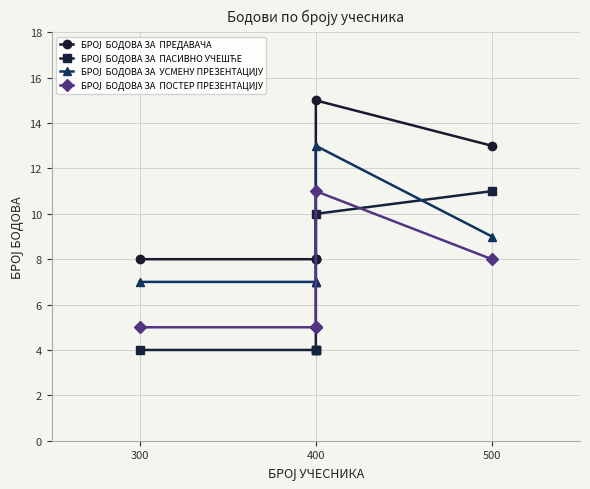

How many categories are shown in the chart?

6